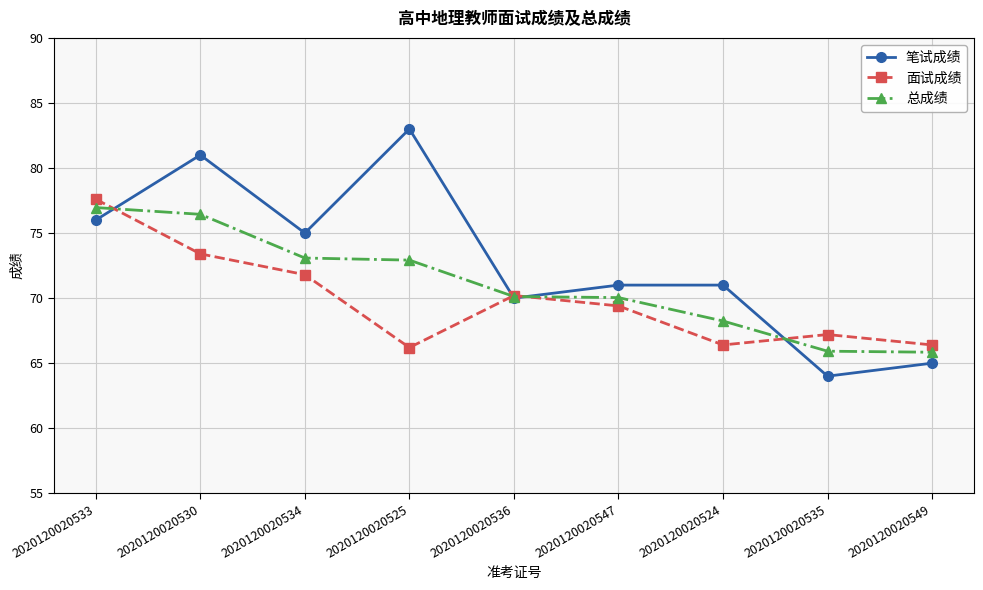

The 面试成绩 series shows 110.5 at 2020120020533. True or false?

False